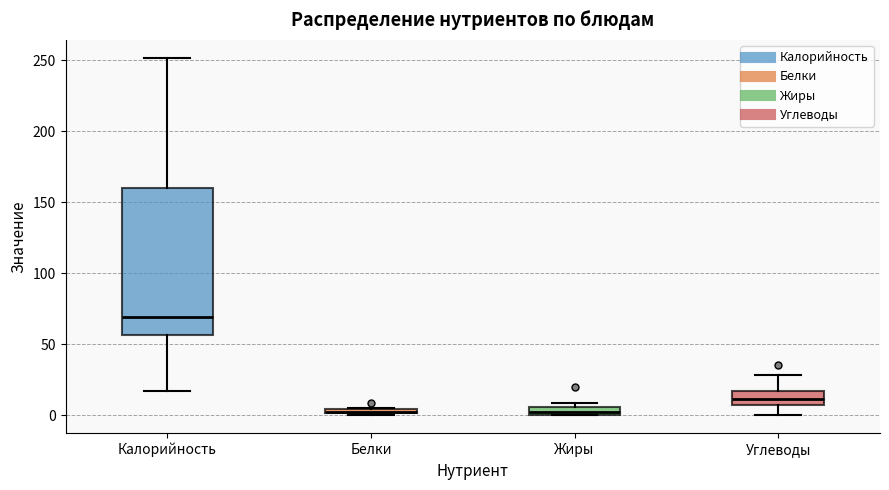

Comparing the boxes themselves (not the whiskers), which one is the tallest?

Калорийность